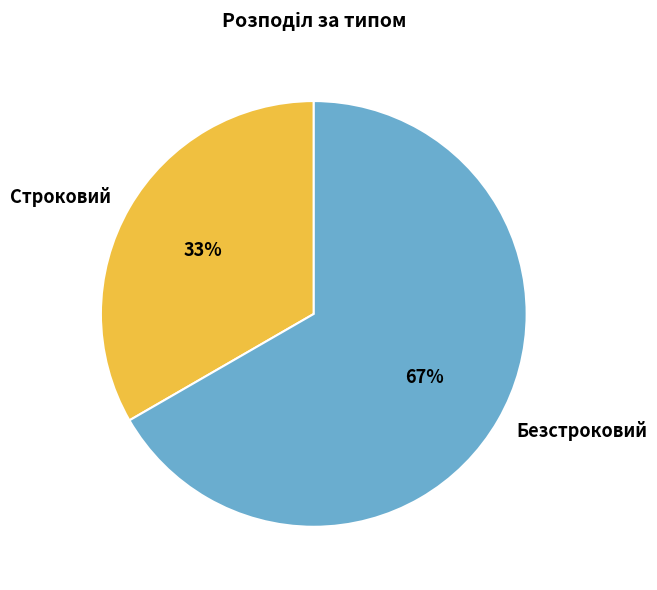

To the nearest percent, what is the average slice percentage?

50%